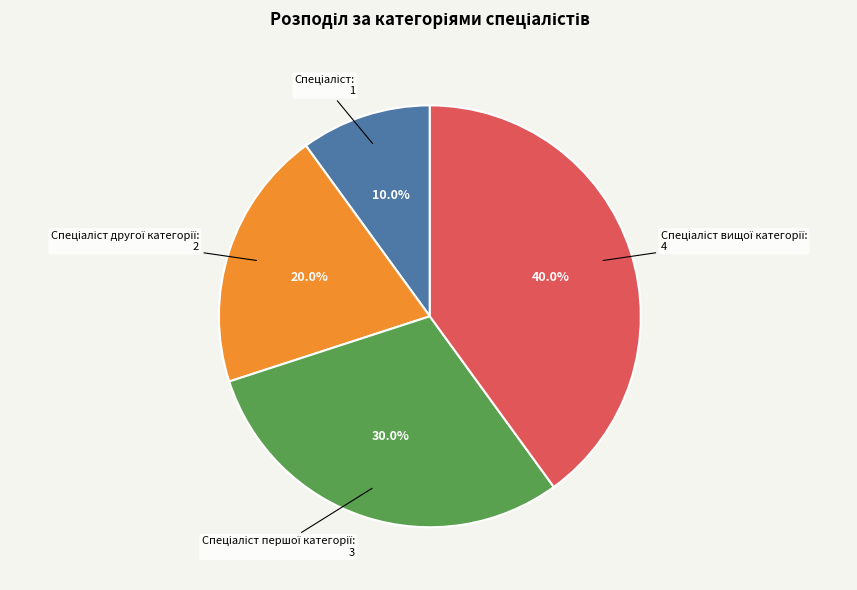

Does any single category account for the majority?

No